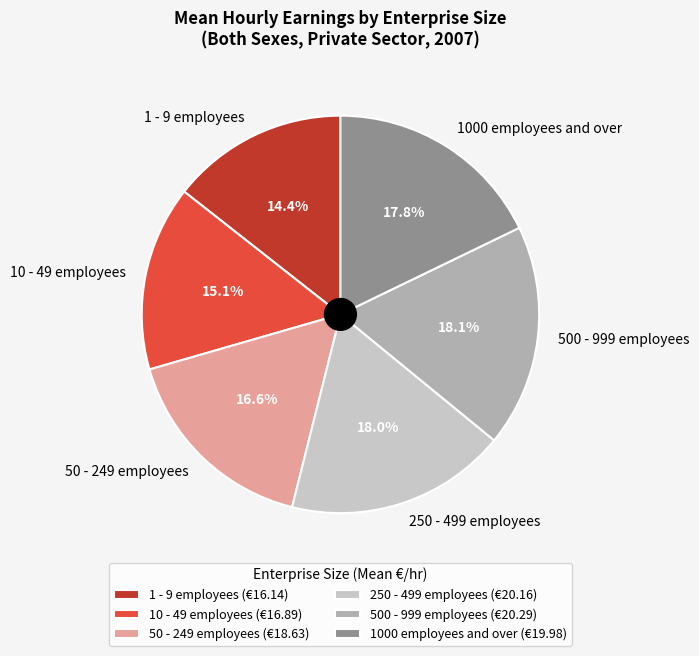

Which slice is the smallest?

1 - 9 employees